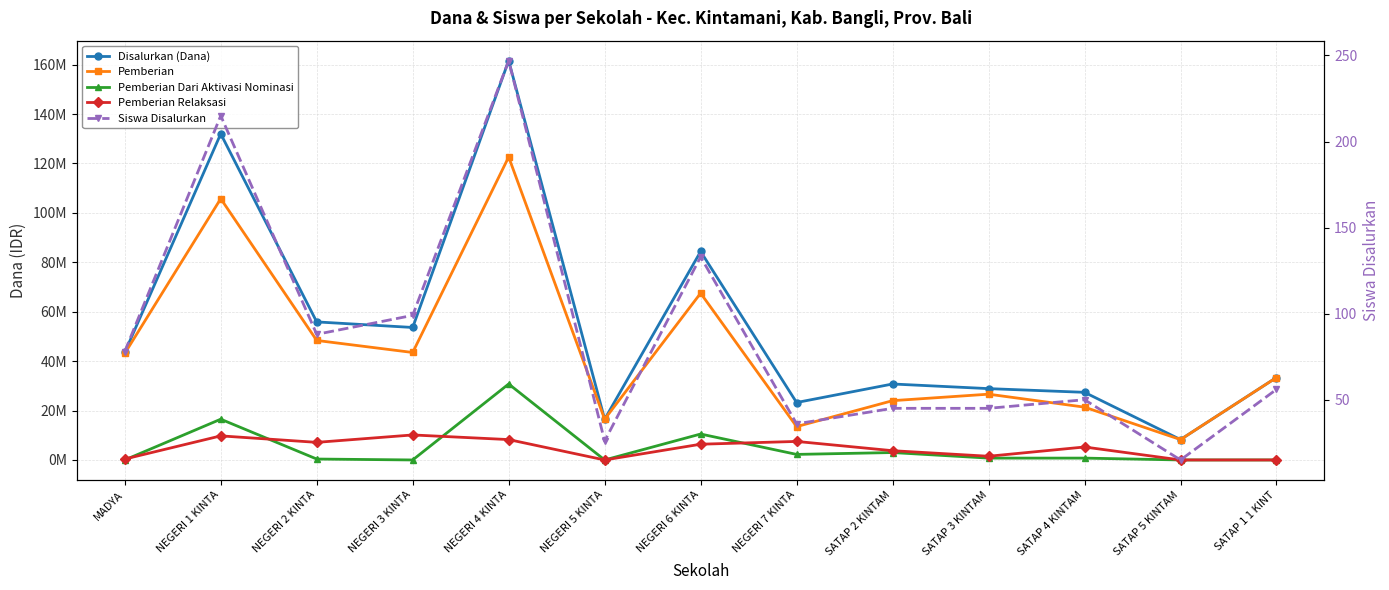

What is the total value across all series at NEGERI 7 KINTA?

46500036